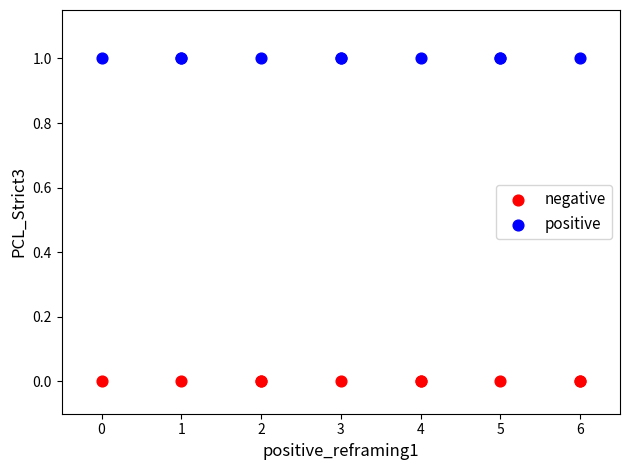

Which series contains the lowest Y value?

negative